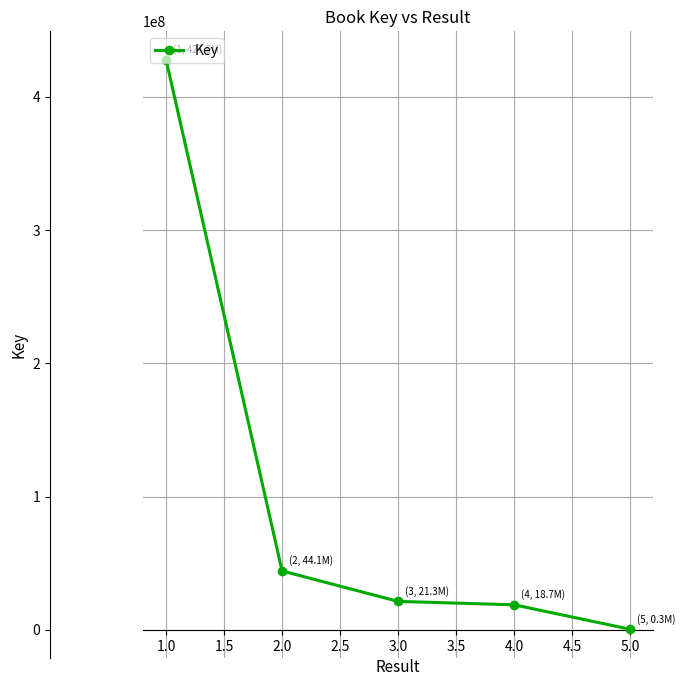

Between 1.0 and 2.0, which is larger?

1.0